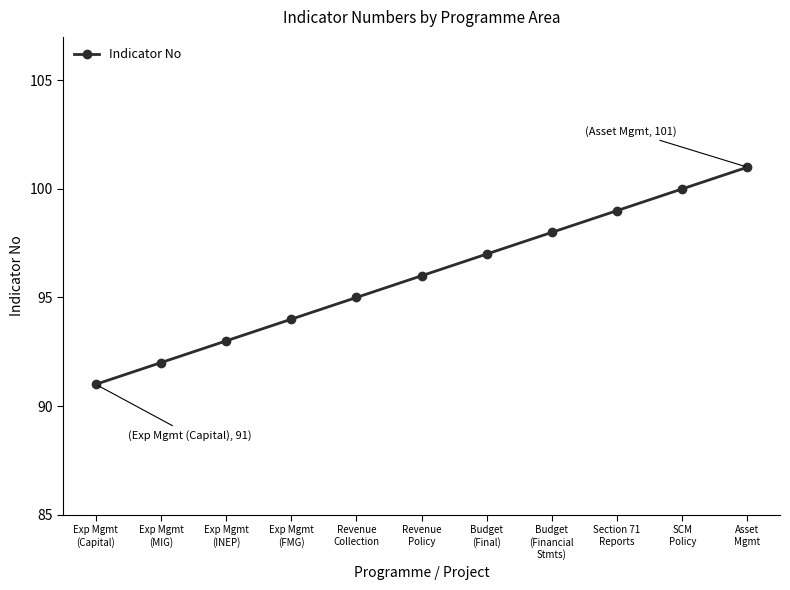

What is the difference between the maximum and minimum values?

10